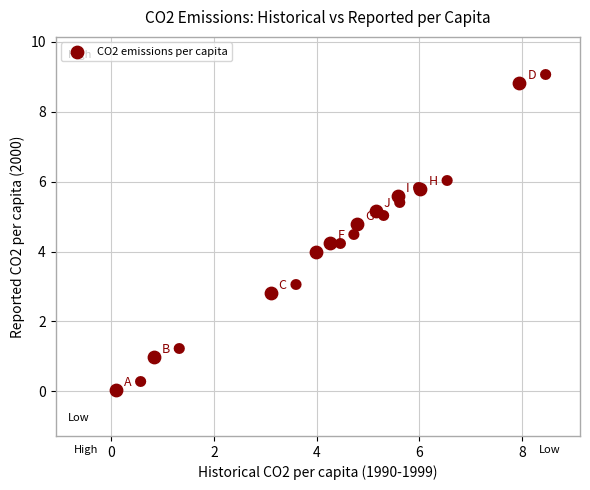

What is the average X value?

4.2